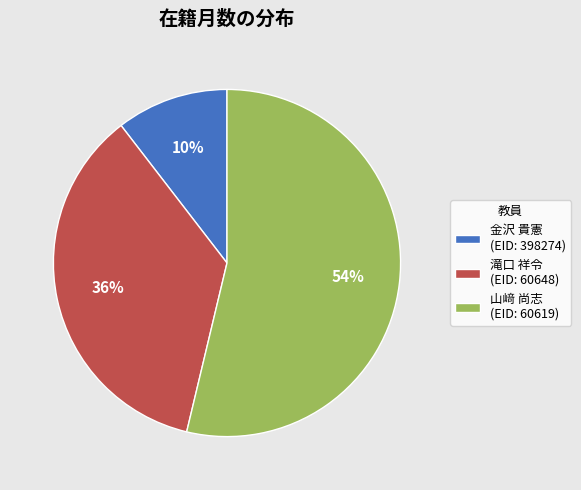

Is there a majority slice in this chart?

Yes